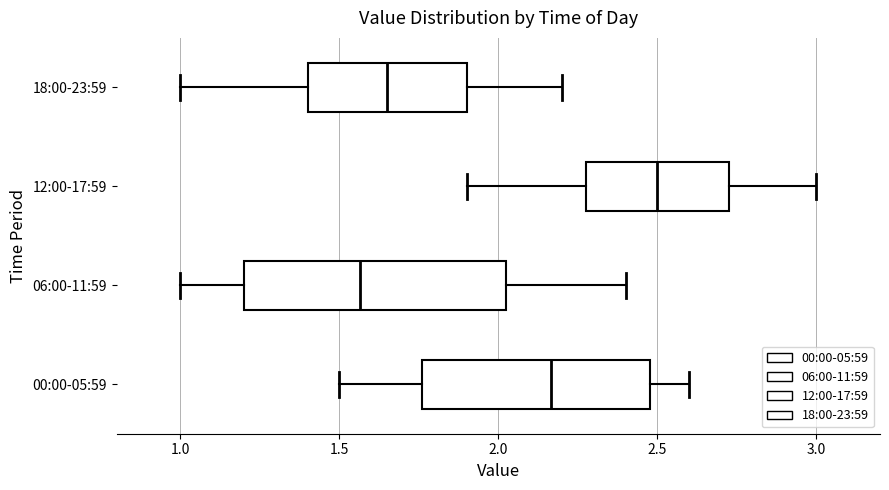

Which box is the widest, from its left edge to its right edge?

06:00-11:59